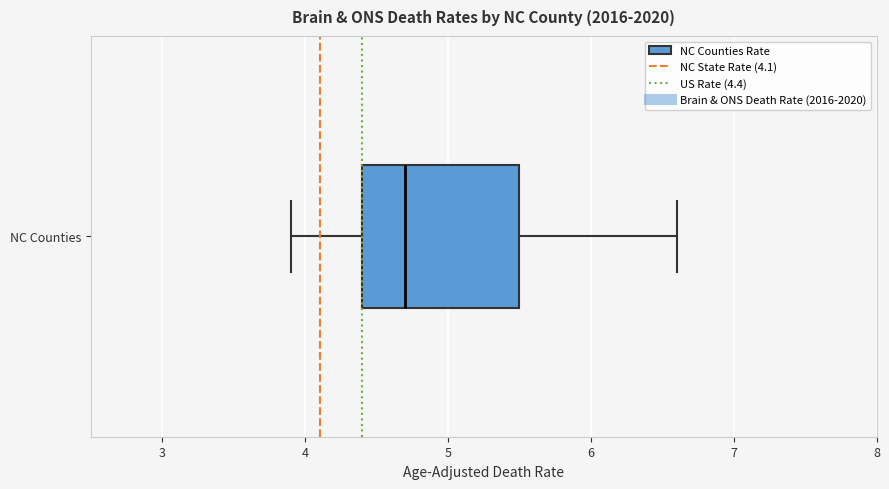

Read this box plot against the x-axis: the position of the median line, the range covered by the box, and the ends of both whiskers. The values are not printed on the chart, so give them approximately, as read against the axis.

median 4.7, box 4.4 to 5.5, whiskers 3.9 to 6.6